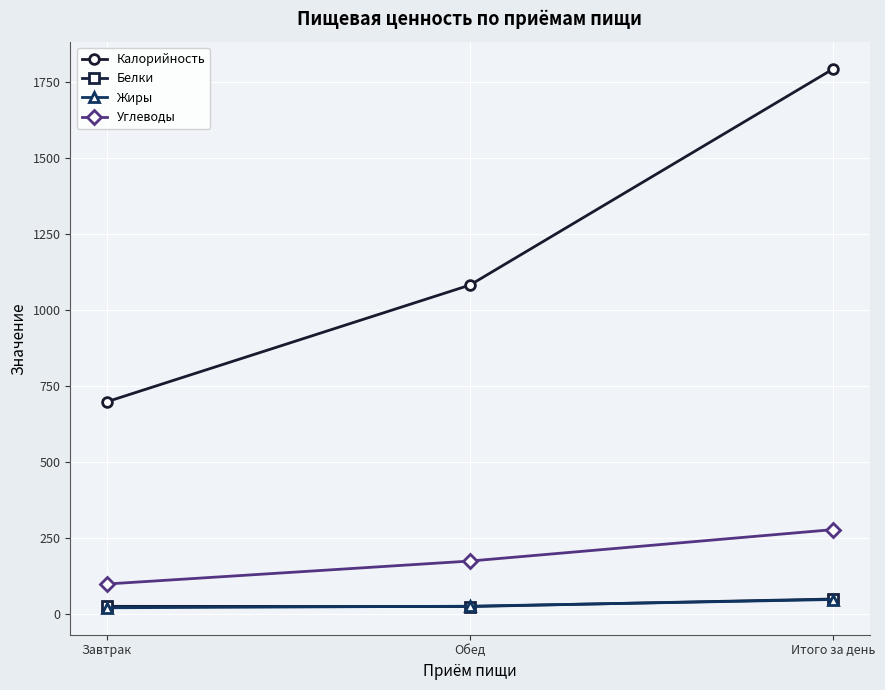

What is the spread (max minus min) of values at Обед?

1057.5